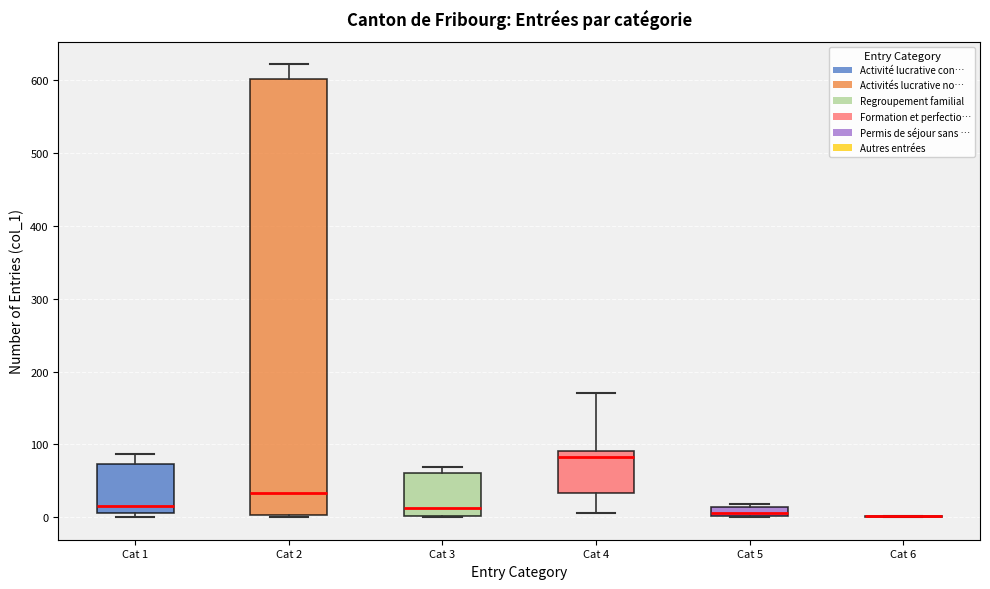

Which box is the tallest, from its lower edge to its upper edge?

Cat 2